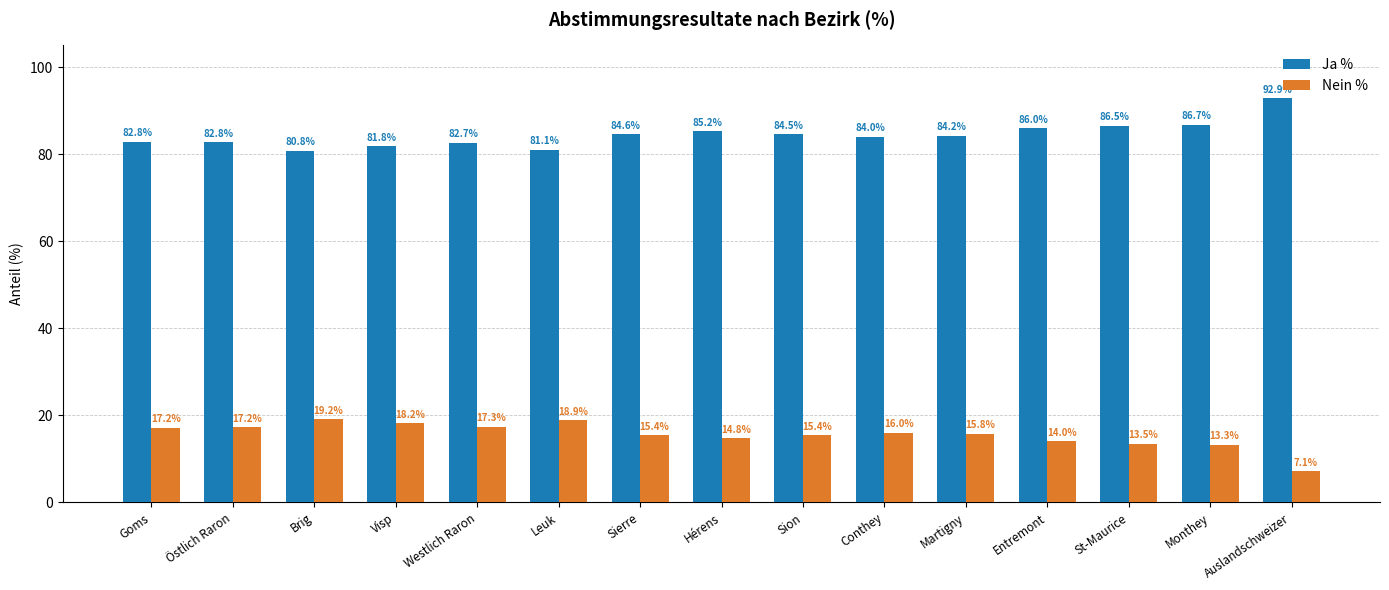

The Ja % series shows 92.9 at Auslandschweizer. True or false?

True